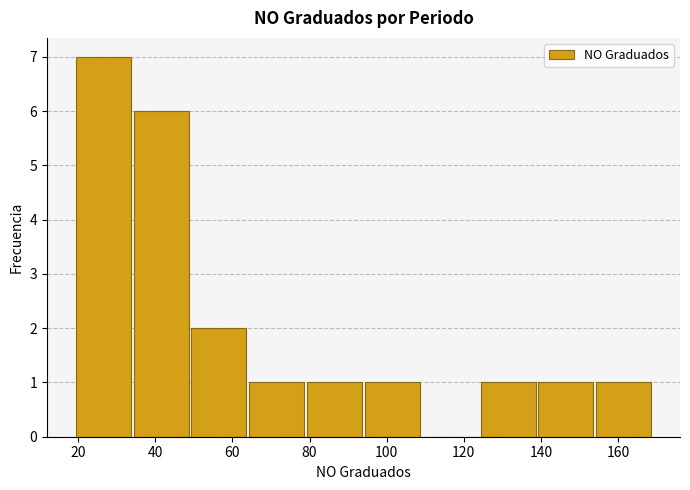

Which range on the x-axis has the tallest bar?

19 to 34